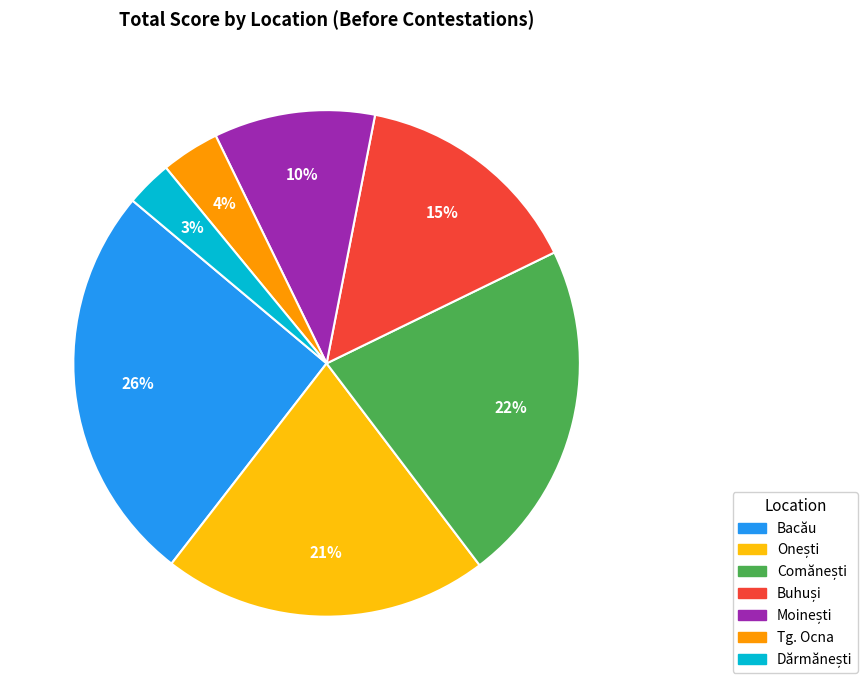

The Bacău slice represents 15% of the pie. True or false?

False